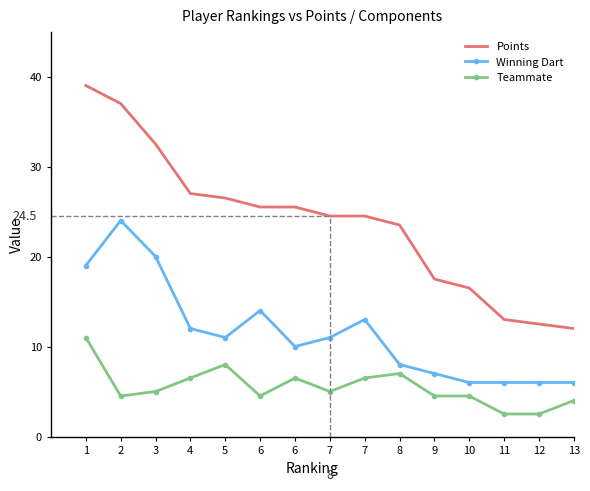

The Points series shows 13.0 at 11. True or false?

True